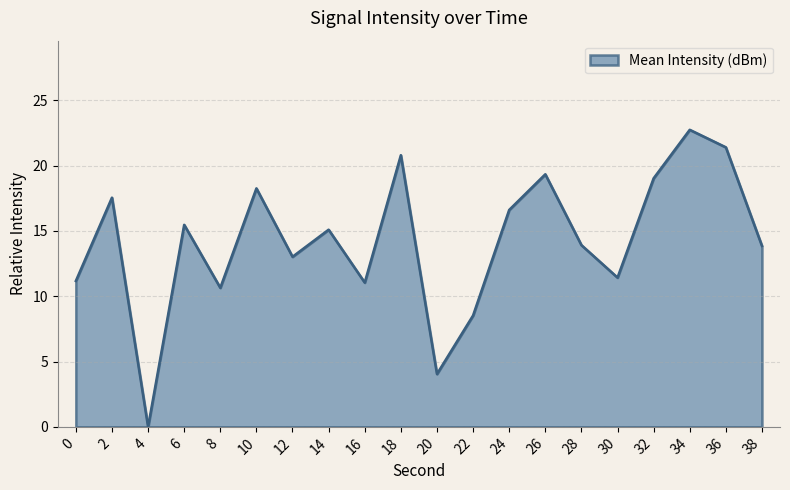

What is the approximate value at 26?

19.3